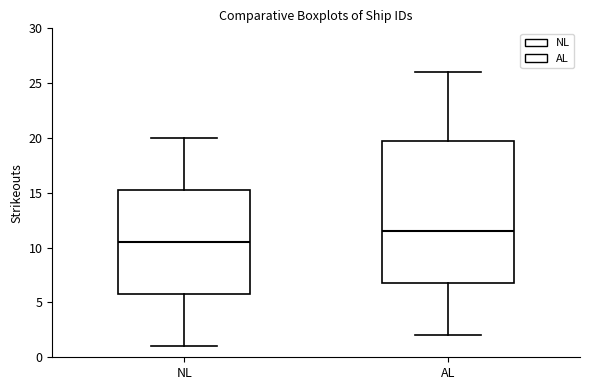

Which box is the tallest, from its lower edge to its upper edge?

AL